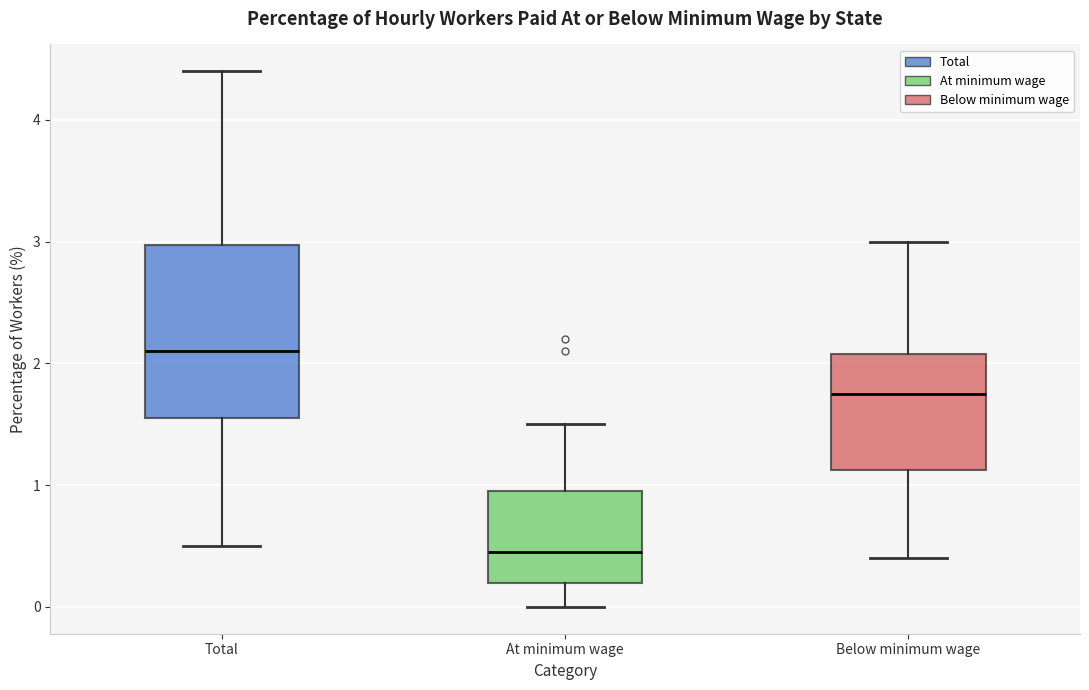

Comparing the boxes themselves (not the whiskers), which one is the tallest?

Total